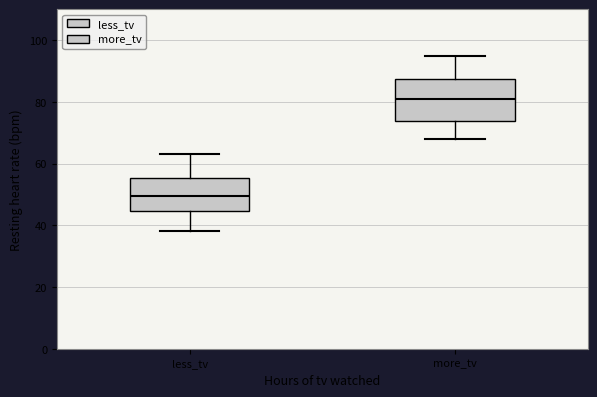

Where is the lower edge of the box for less_tv on the y-axis? The values are not printed on the chart, so give them approximately, as read against the axis.

44